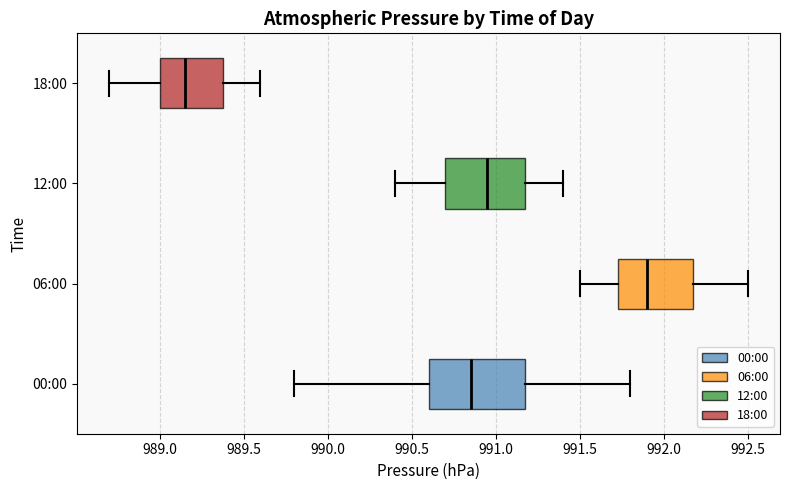

Which box is the widest, from its left edge to its right edge?

00:00